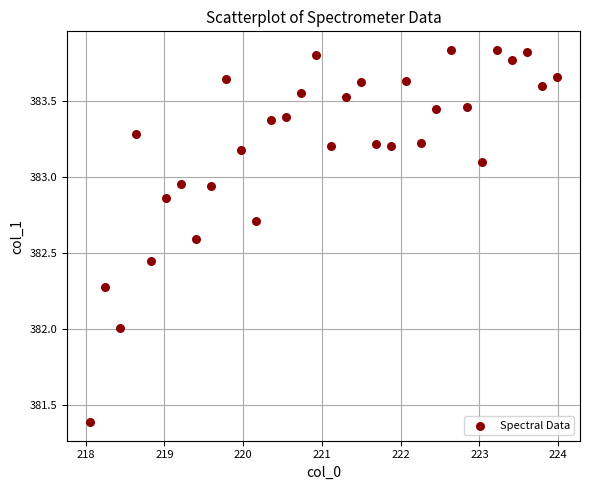

What is the range of X values (max minus min)?

5.9